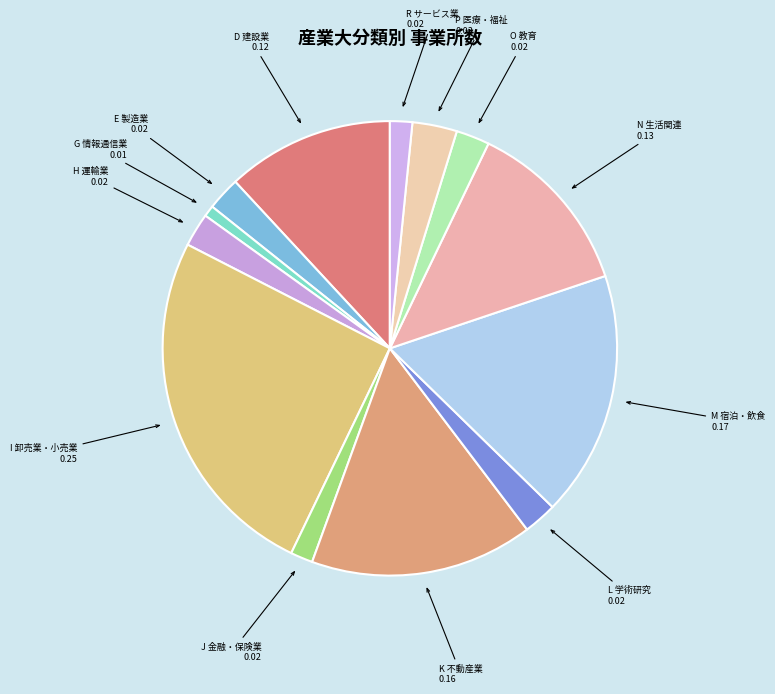

Approximately how many times larger is the value at M 宿泊・飲食 compared to E 製造業?

7.3